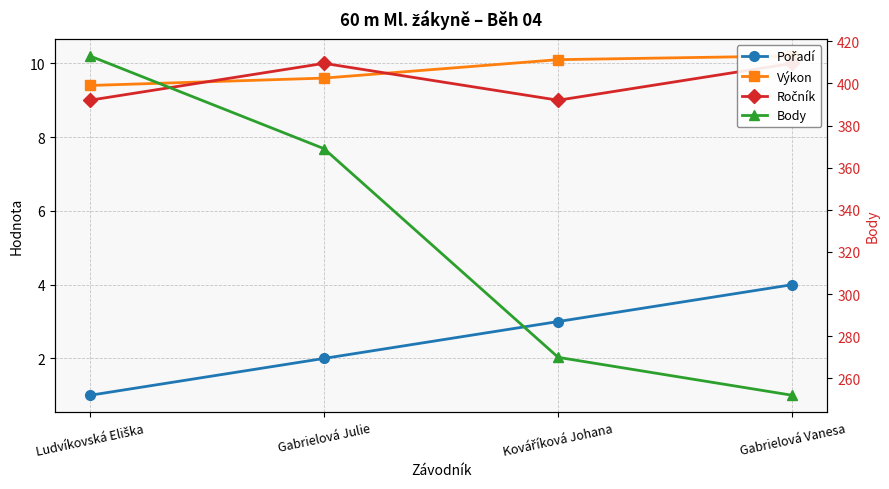

True or false: Body and Pořadí cross at least once.

False